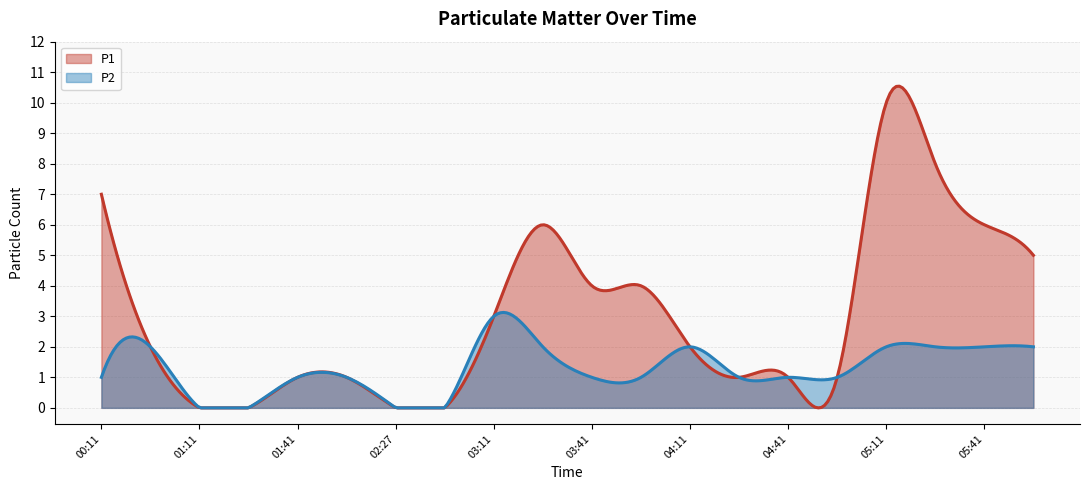

In P2, how many points are higher than both neighbors (excluding endpoints)?

7